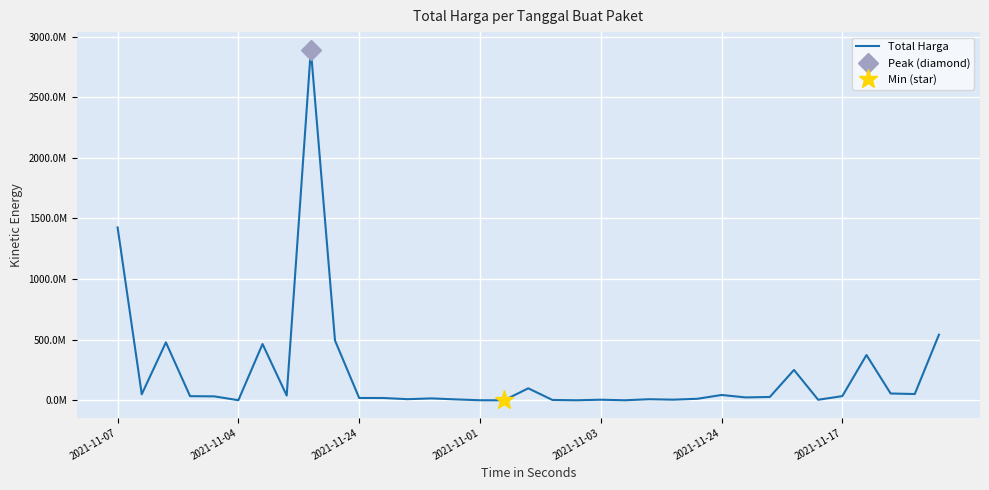

How many data points does each series have?

35